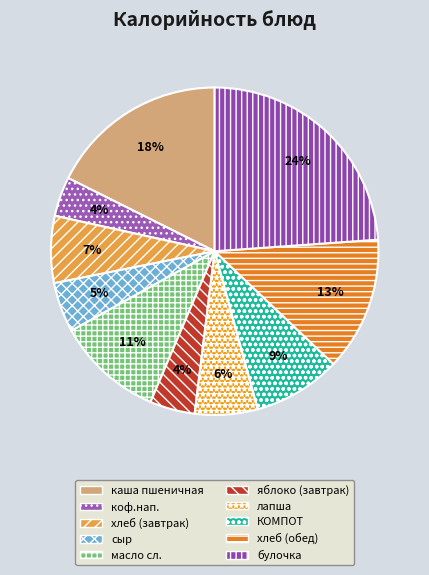

Is there a majority slice in this chart?

No